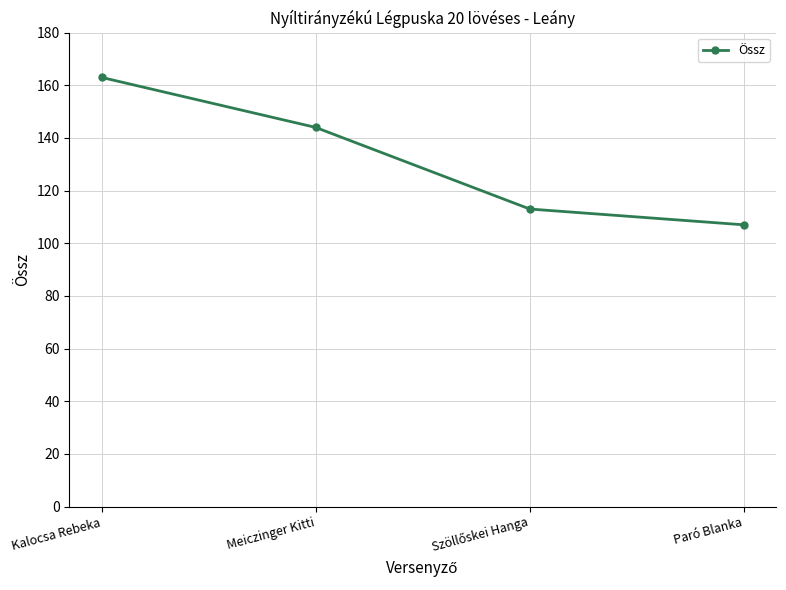

True or false: the data has more than 0 interior local peaks.

False